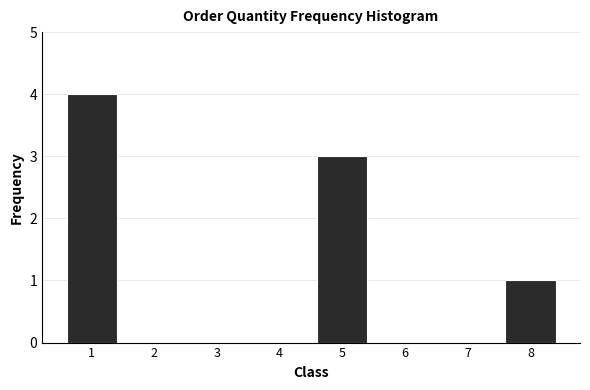

Reading left to right, extract all data points from this chart.

1=4	2=0	3=0	4=0	5=3	6=0	7=0	8=1